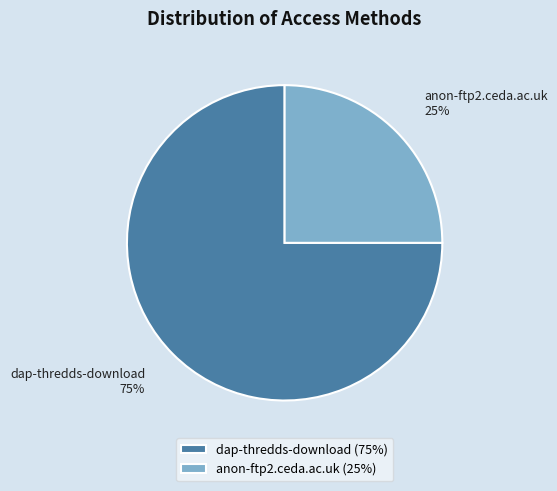

What is the ratio of the value at anon-ftp2.ceda.ac.uk to the value at dap-thredds-download?

0.3